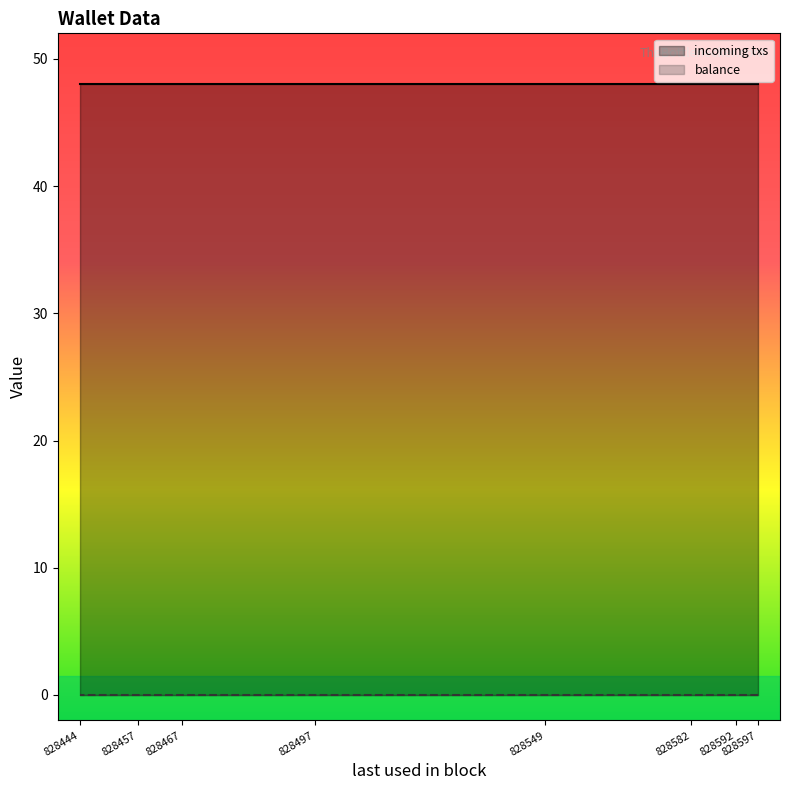

Which series has the widest spread of values?

incoming txs